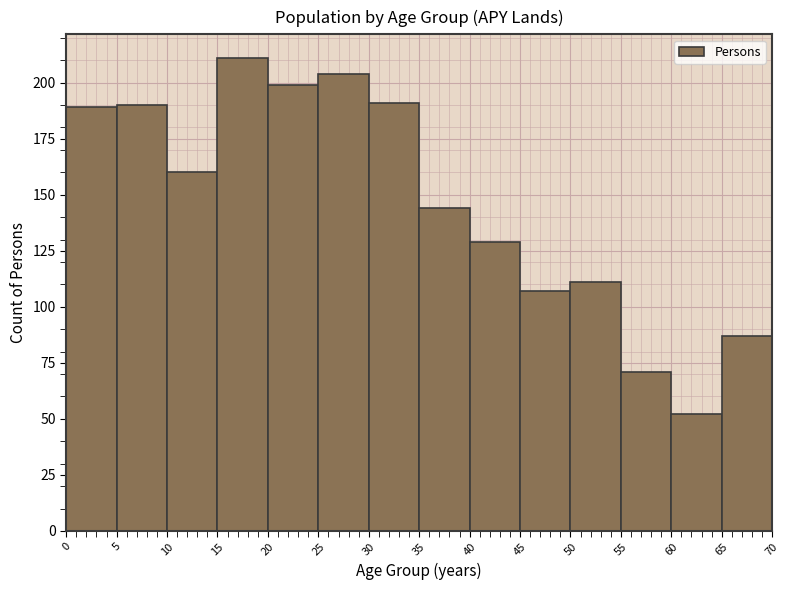

What is the height of the bar covering 40 to 45 on the x-axis? The values are not printed on the chart, so give them approximately, as read against the axis.

130